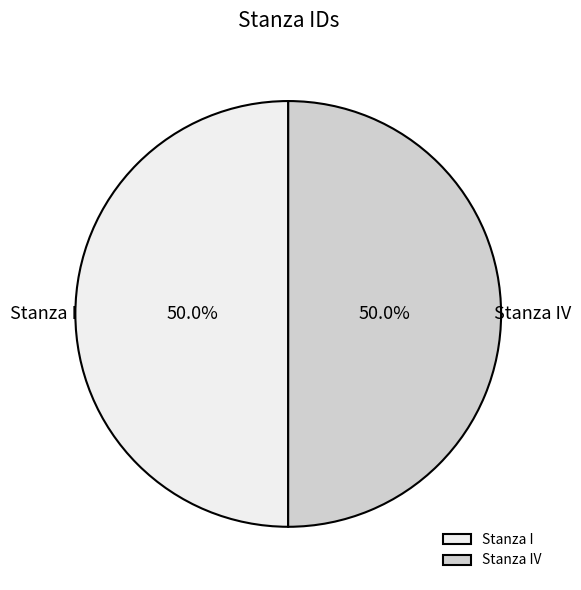

What percentage is NOT represented by Stanza IV?

50.0%